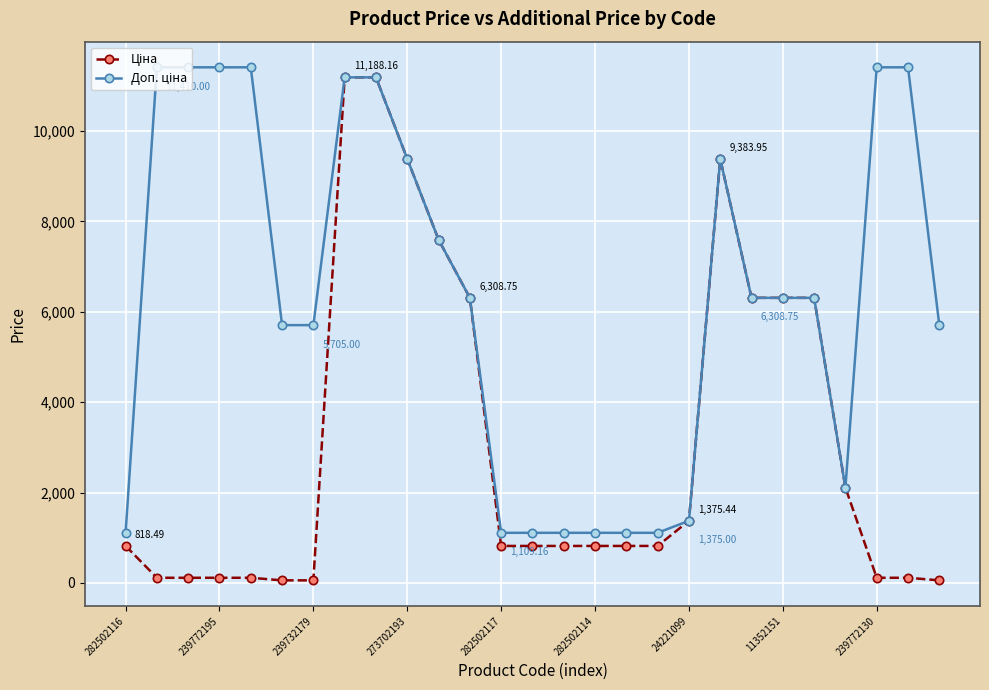

Rank the series by their average value, from highest to lowest.

Доп. ціна, Ціна